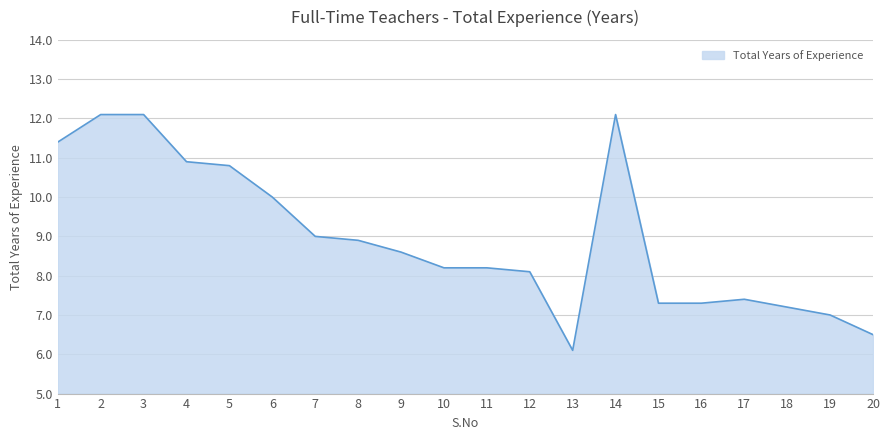

How many values are below 8?

7